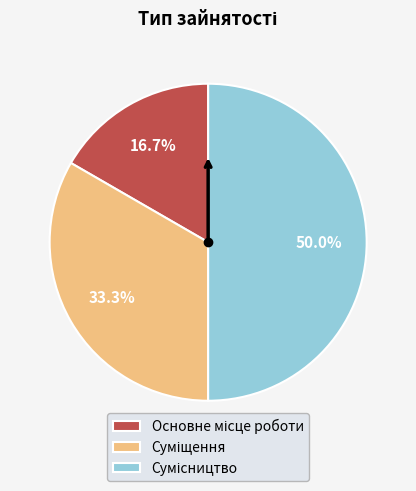

What percentage is NOT represented by Суміщення?

66.7%